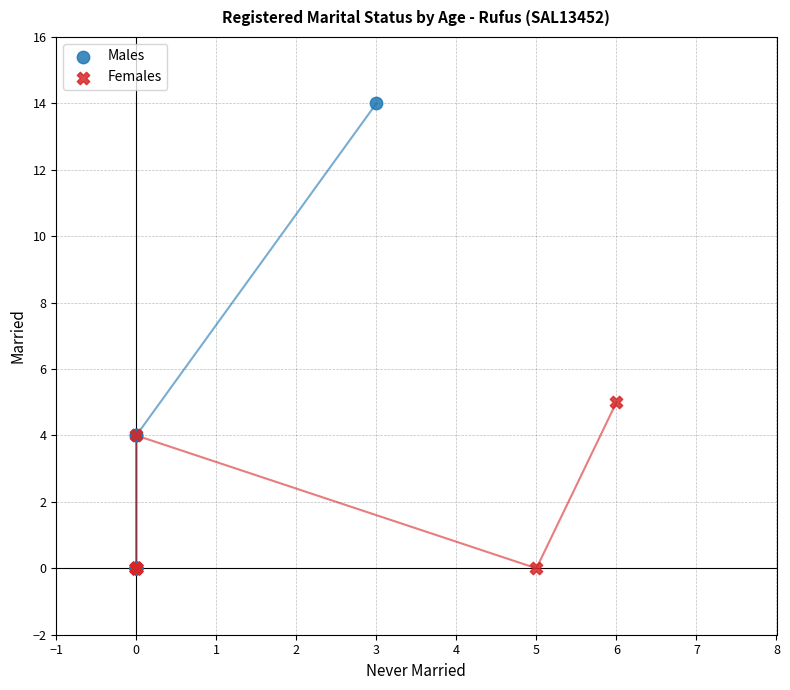

Which series contains the highest Y value?

Males